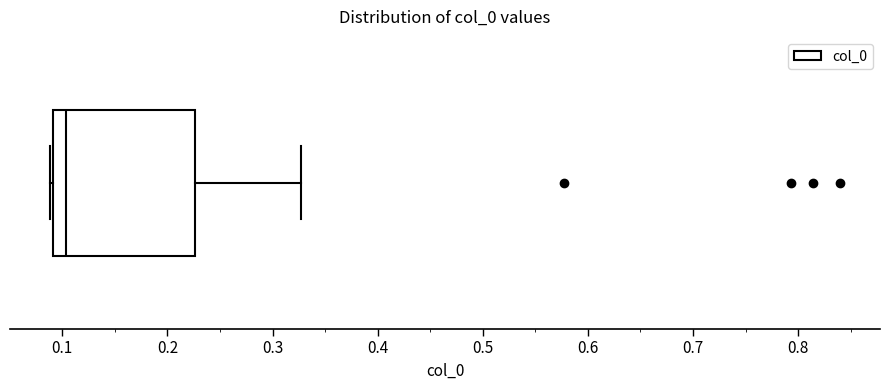

Read this box plot against the x-axis: the position of the median line, the range covered by the box, and the ends of both whiskers. The values are not printed on the chart, so give them approximately, as read against the axis.

median 0.10, box 0.09 to 0.23, whiskers 0.09 (just left of the box's left edge) to 0.33